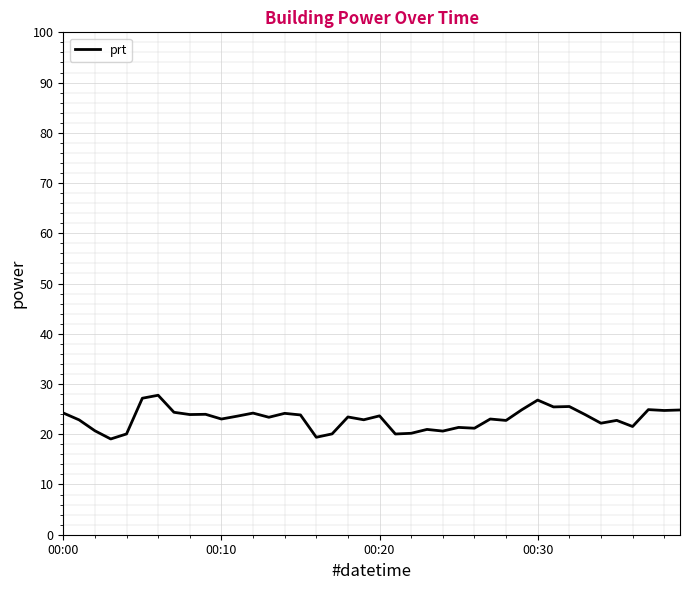

What is the minimum value shown in the chart?

19.1